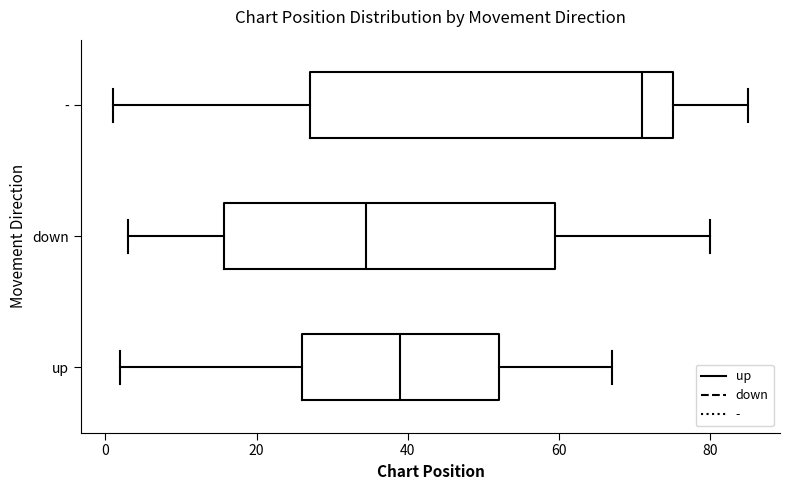

Comparing the boxes themselves (not the whiskers), which one is the widest?

-